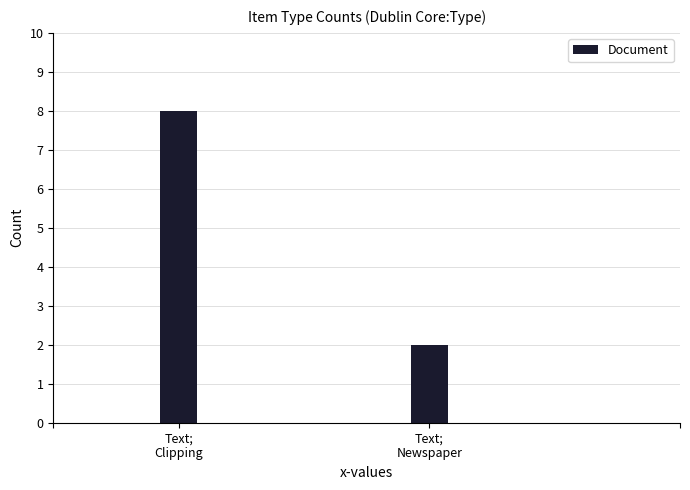

Rank the categories by value from lowest to highest.

Text;
Newspaper, Text;
Clipping